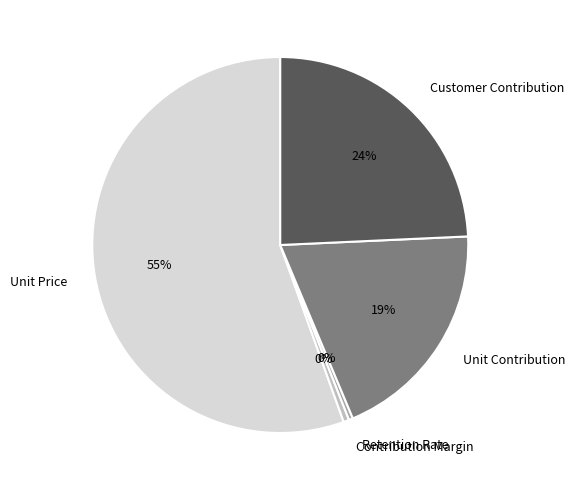

What is the largest slice in the pie chart?

Unit Price